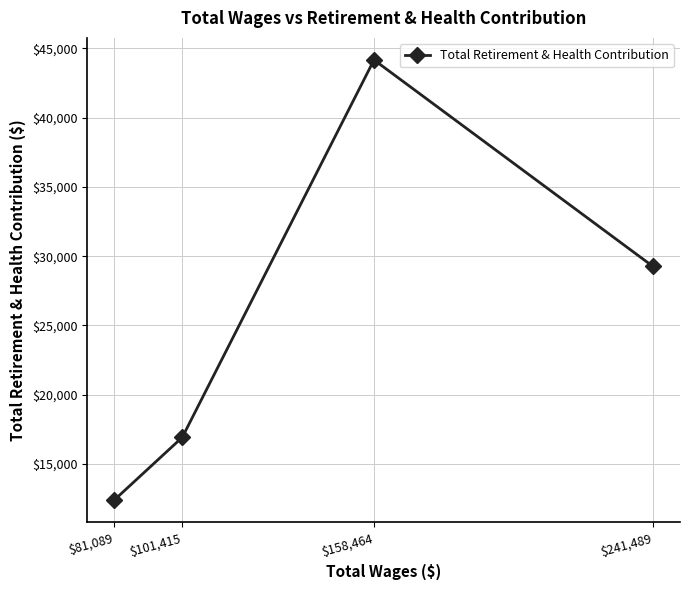

What is the average value?

25682